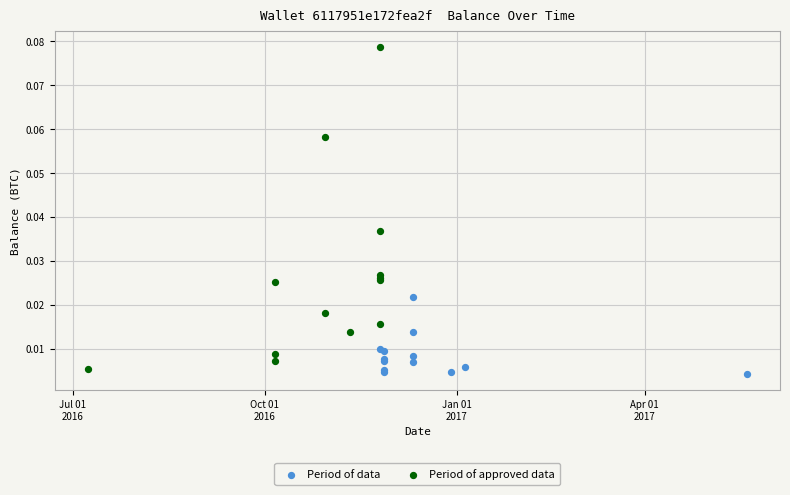

What are all the series names shown in the legend?

Period of data, Period of approved data